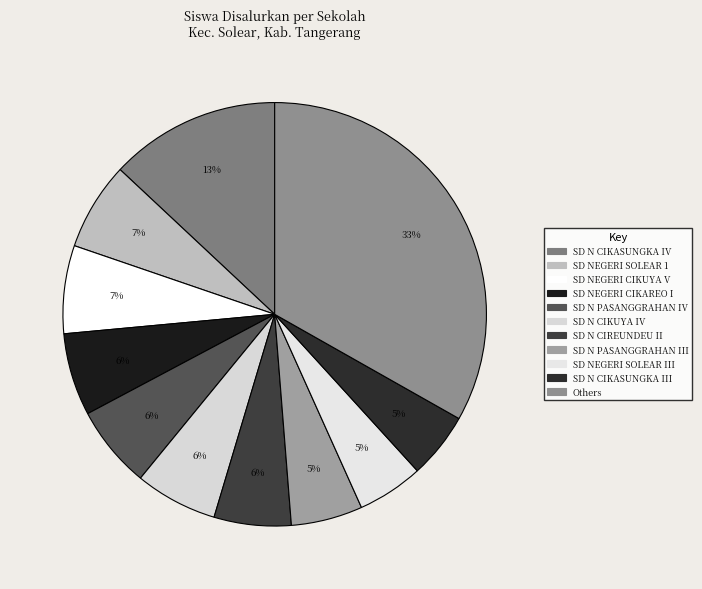

How many slices are in this pie chart?

11